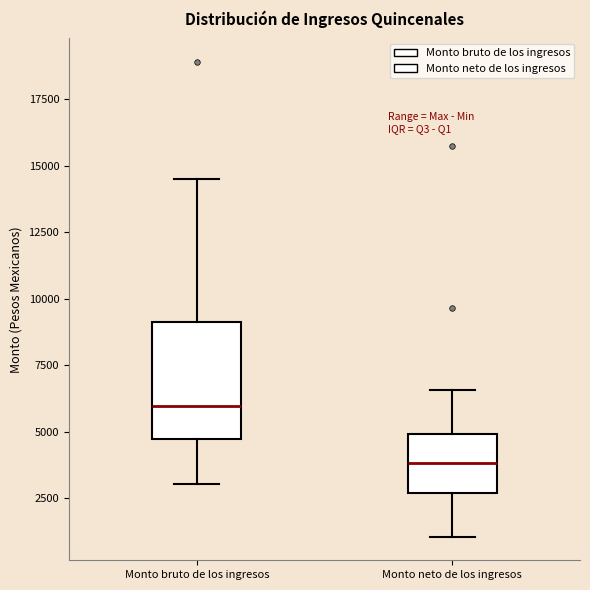

Which box's median line is the lowest?

Monto neto de los ingresos